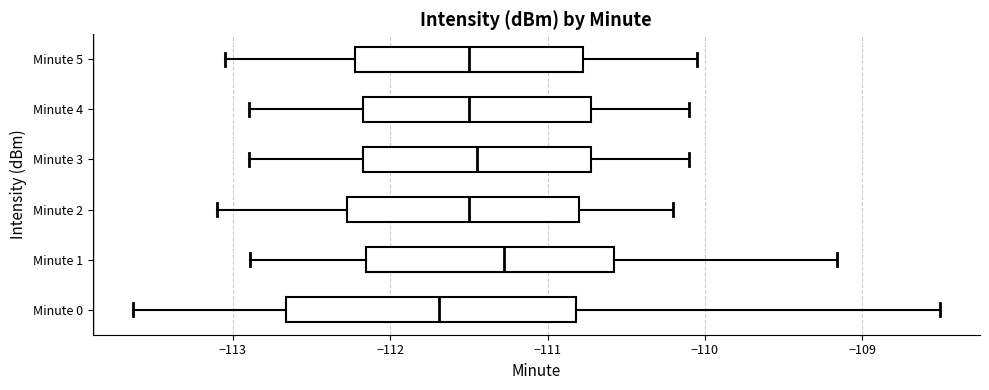

Where does the left whisker of the box for Minute 1 end on the x-axis? The values are not printed on the chart, so give them approximately, as read against the axis.

-112.9